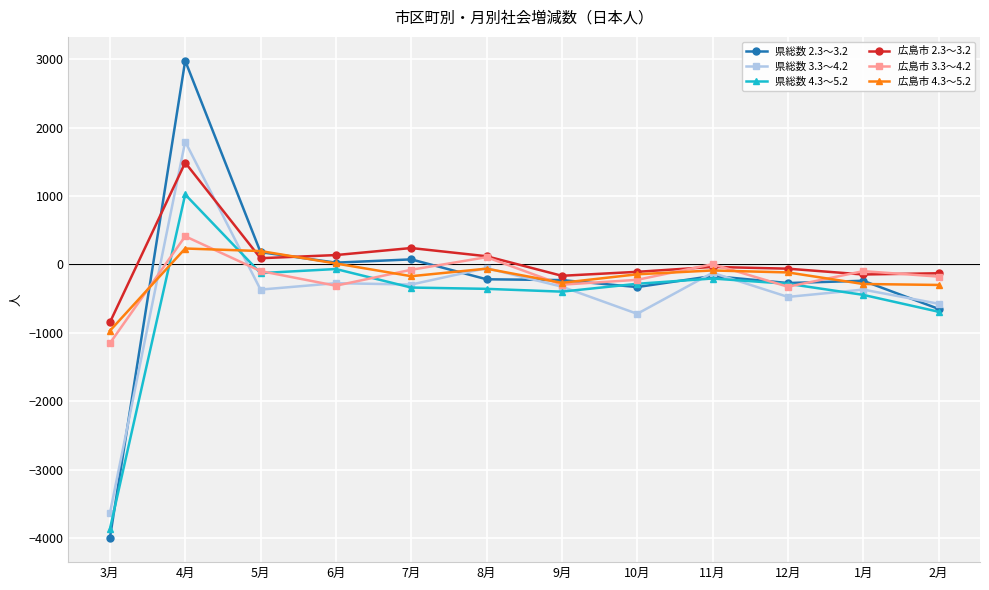

Where is the first local maximum for 県総数 3.3～4.2?

4月